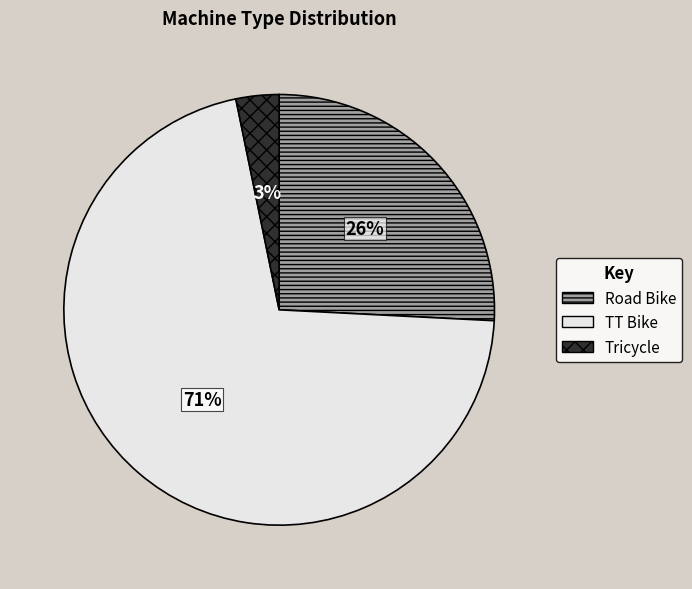

Approximately how many times larger is the value at Road Bike compared to TT Bike?

0.4